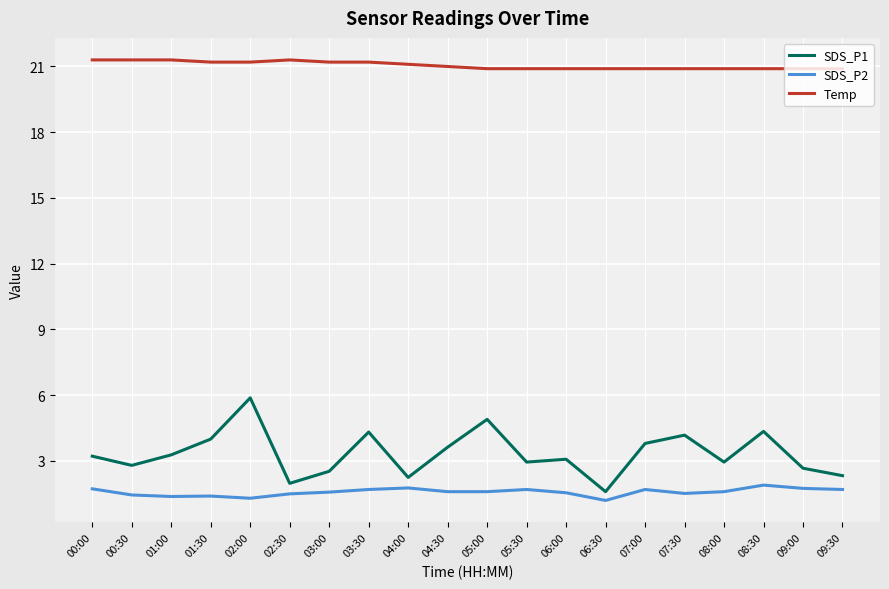

Is the value of SDS_P2 at 00:30 greater than the value of SDS_P1 at 04:30?

No